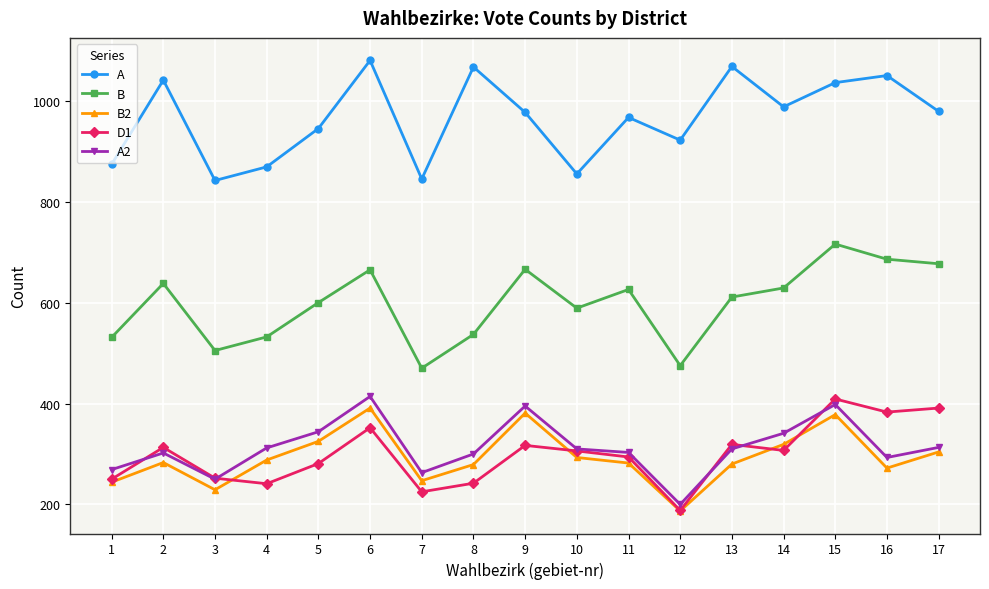

True or false: B and D1 intersect in this chart.

False